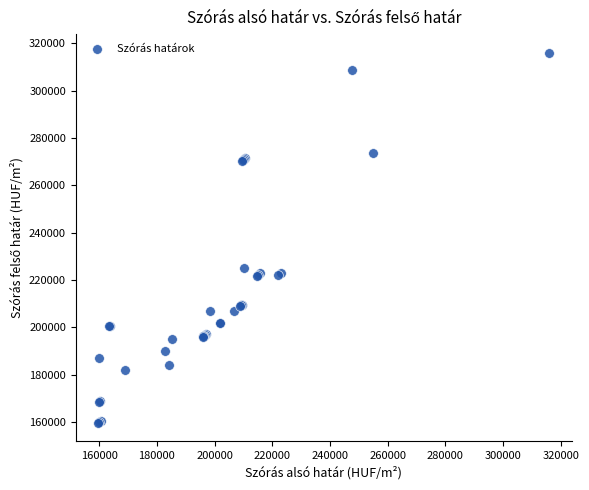

What Y value in the scatter plot is closest to 237862?

224959